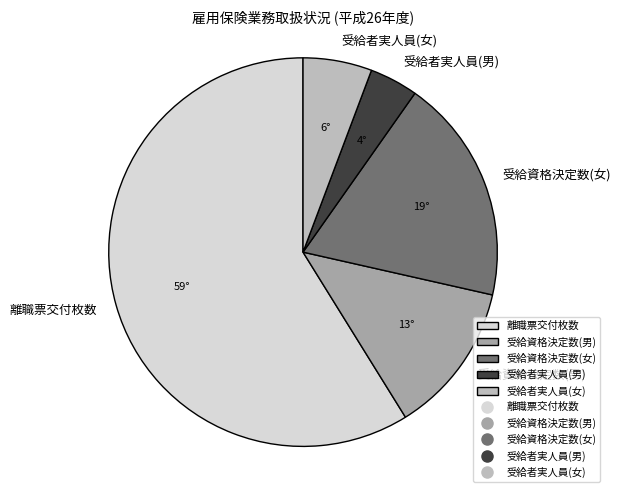

The 受給者実人員(女) slice represents 14% of the pie. True or false?

False